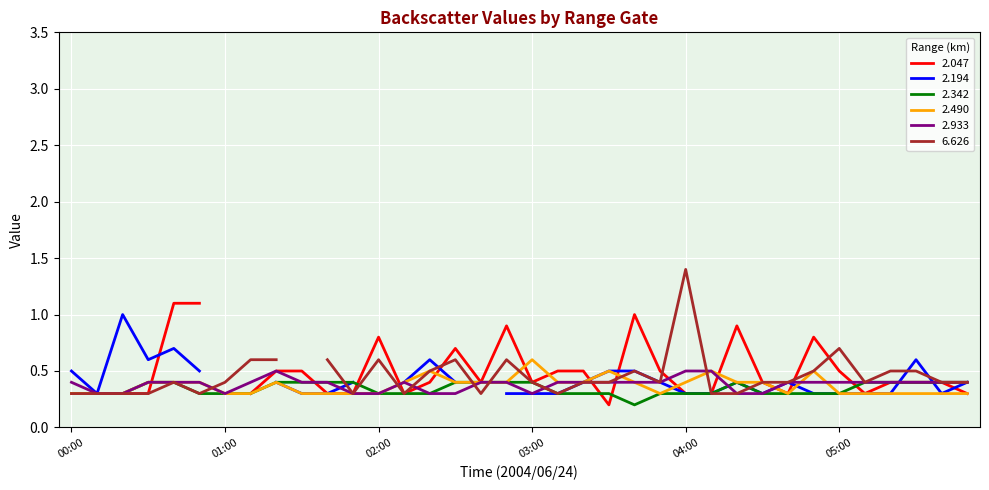

What is the value of the 2.342 point at the 1st from the left?

0.3